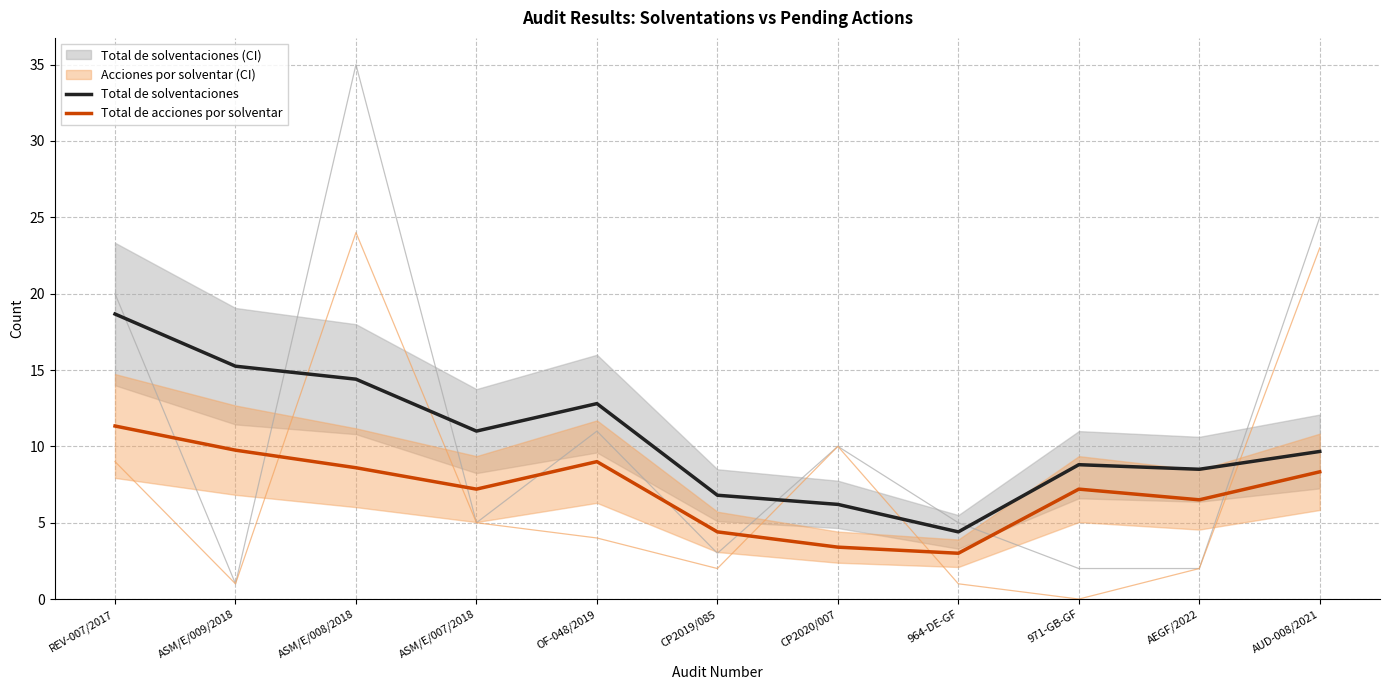

Reading right to left, extract all data points from this chart.

Total de solventaciones: AUD-008/2021=9.7	AEGF/2022=8.5	971-GB-GF=8.8	964-DE-GF=4.4	CP2020/007=6.2	CP2019/085=6.8	OF-048/2019=12.8	ASM/E/007/2018=11.0	ASM/E/008/2018=14.4	ASM/E/009/2018=15.2	REV-007/2017=18.7
Total de acciones por solventar: AUD-008/2021=8.3	AEGF/2022=6.5	971-GB-GF=7.2	964-DE-GF=3.0	CP2020/007=3.4	CP2019/085=4.4	OF-048/2019=9.0	ASM/E/007/2018=7.2	ASM/E/008/2018=8.6	ASM/E/009/2018=9.8	REV-007/2017=11.3